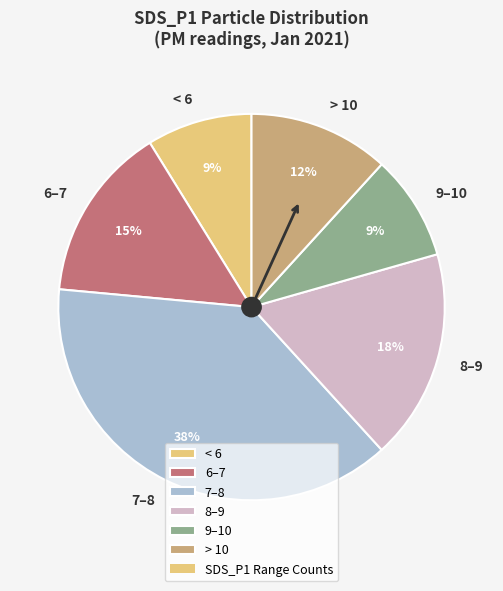

Approximately how many times larger is the value at 9–10 compared to 8–9?

0.5